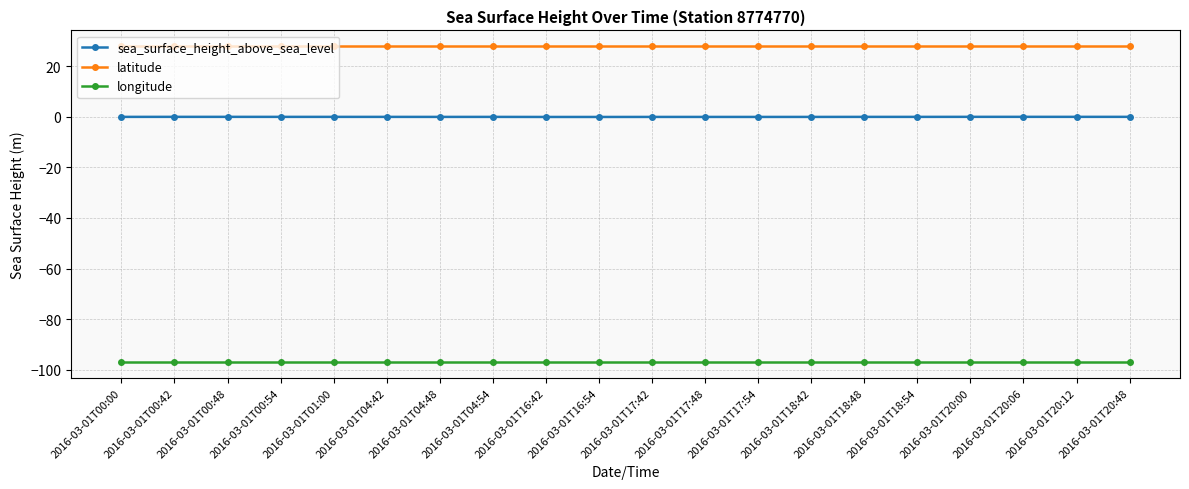

What is the minimum value for longitude?

-97.0